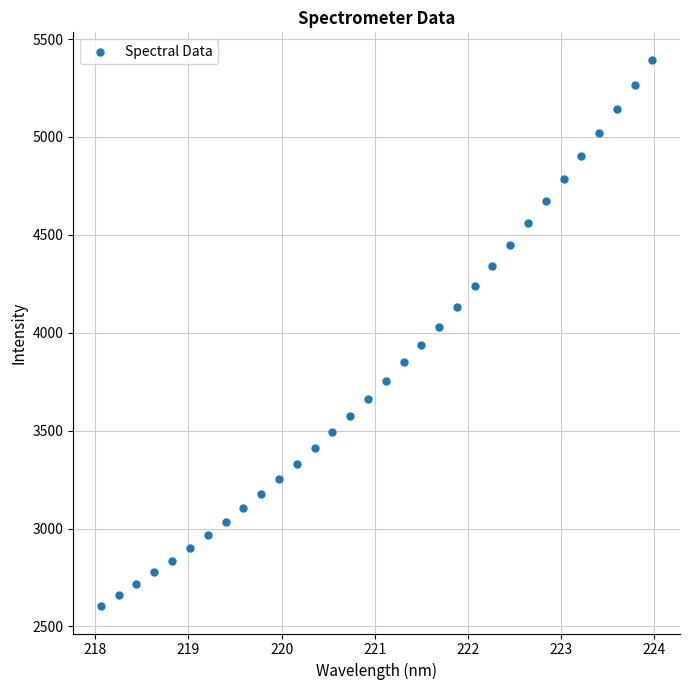

What is the range of X values (max minus min)?

5.9